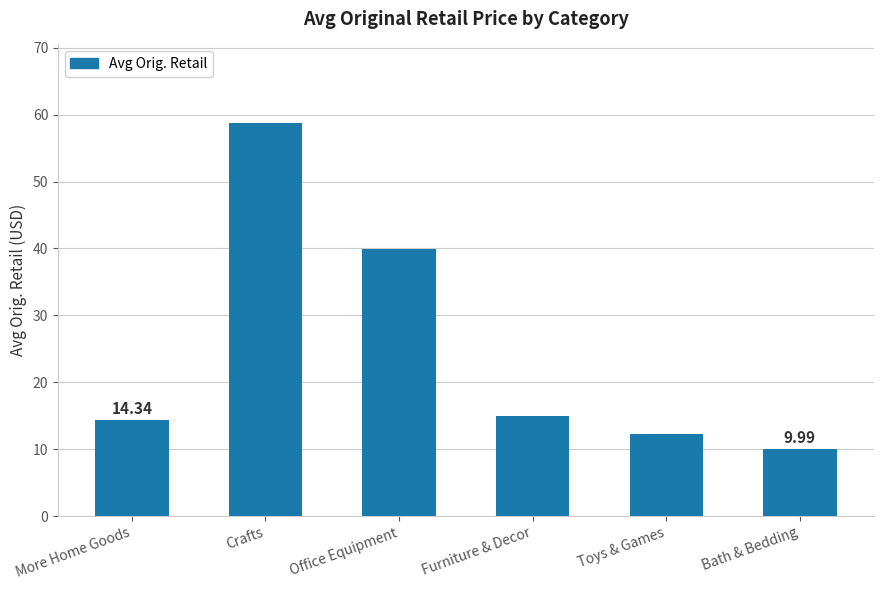

Between Office Equipment and Bath & Bedding, which is larger?

Office Equipment